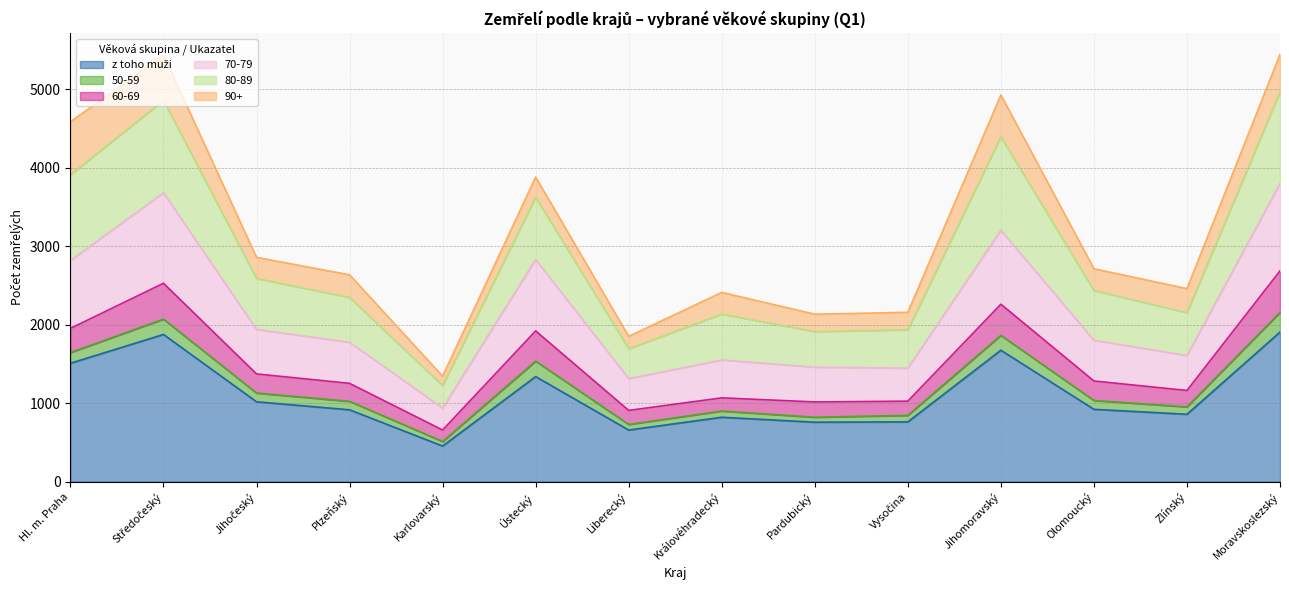

Does the chart display data point markers on the line(s)?

No